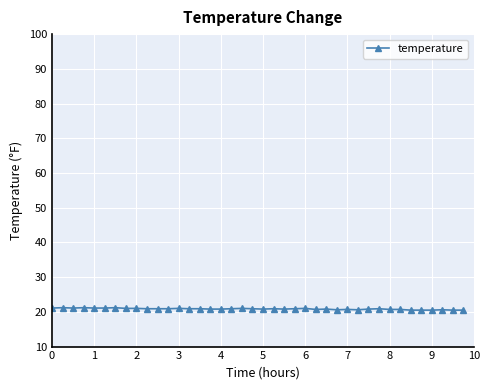

True or false: the data has more than 1 interior local peaks.

True